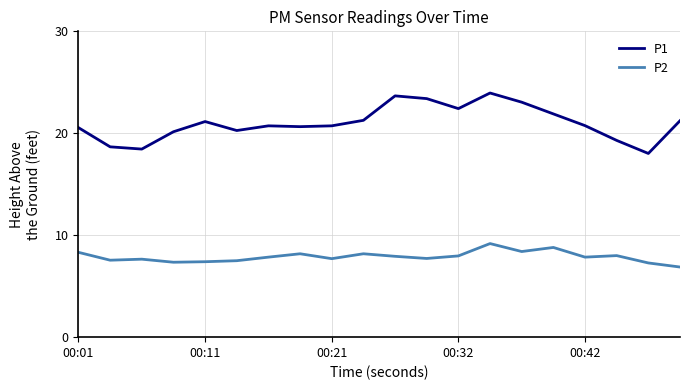

True or false: P1 and P2 cross at least once.

False